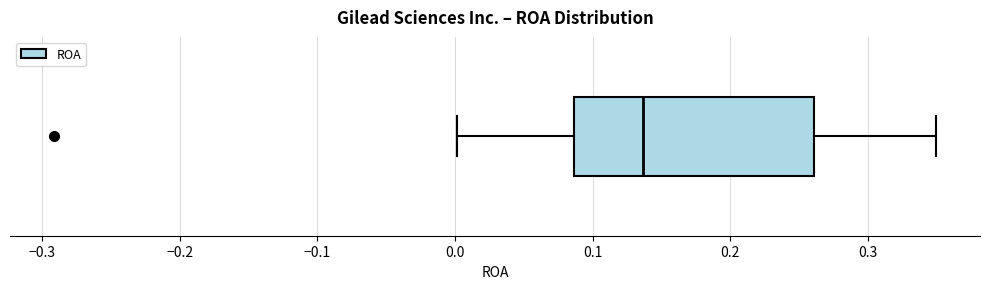

Transcribe this box plot: give where the median line is, the range the box spans, and where the two whiskers end, as read against the x-axis. The values are not printed on the chart, so give them approximately, as read against the axis.

median 0.14, box 0.09 to 0.26, whiskers 0.00 to 0.35